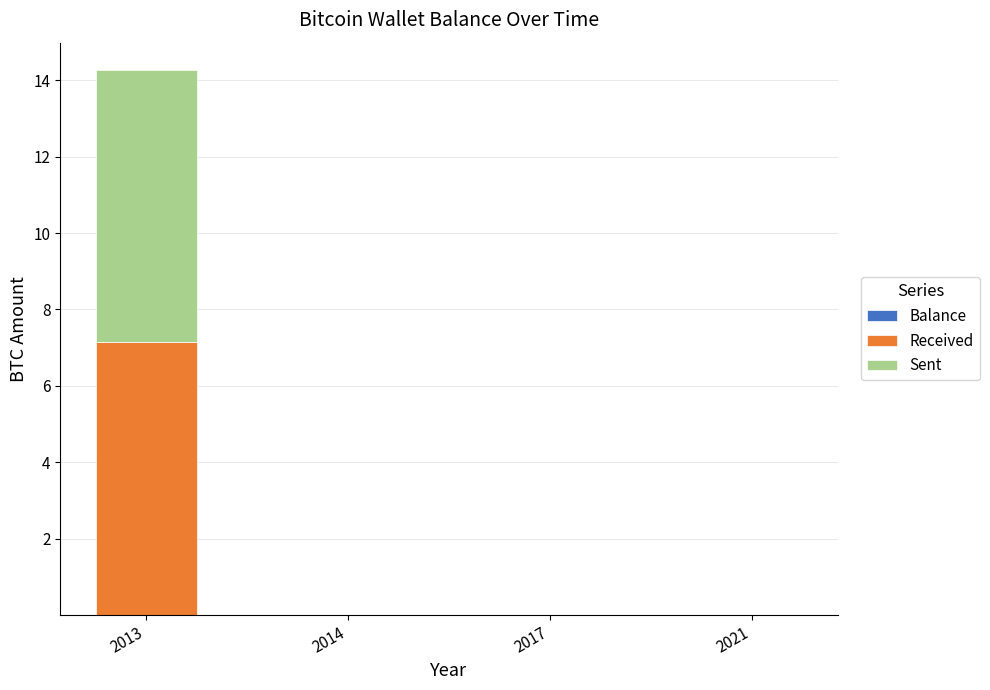

At which category is the sum across all series the highest?

2013